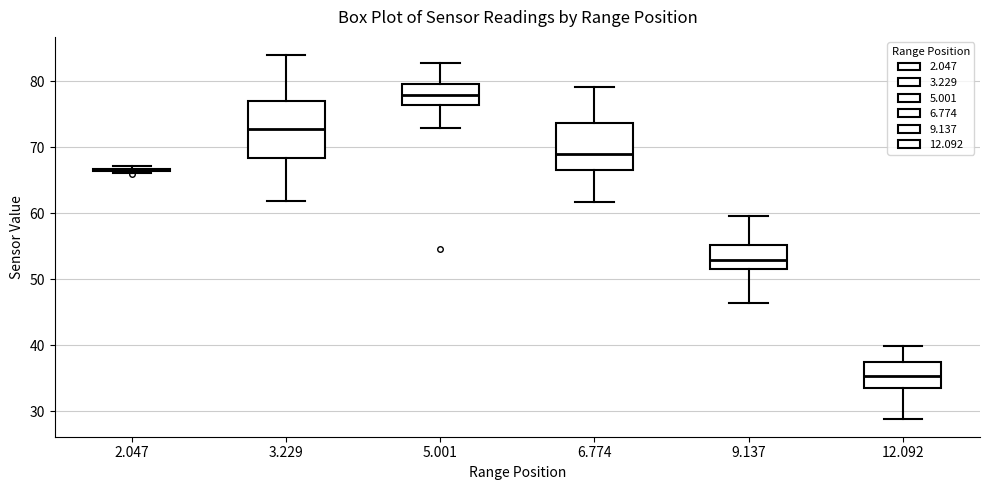

Reading left to right, transcribe this box plot: for each box, give where its median line is, the range the box spans, and where its two whiskers end, as read against the y-axis. The values are not printed on the chart, so give them approximately, as read against the axis.

2.047: box collapsed to a line at 67, whiskers 66 to 67
3.229: median 73, box 68 to 77, whiskers 62 to 84
5.001: median 78, box 76 to 80, whiskers 73 to 83
6.774: median 69, box 67 to 74, whiskers 62 to 79
9.137: median 53, box 52 to 55, whiskers 46 to 60
12.092: median 35, box 34 to 37, whiskers 29 to 40